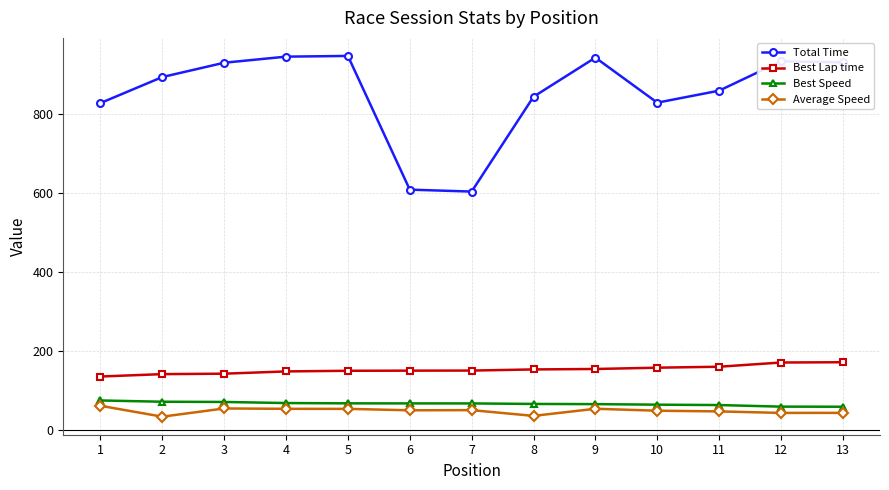

The value of Average Speed at 5 is 54.2. True or false?

True